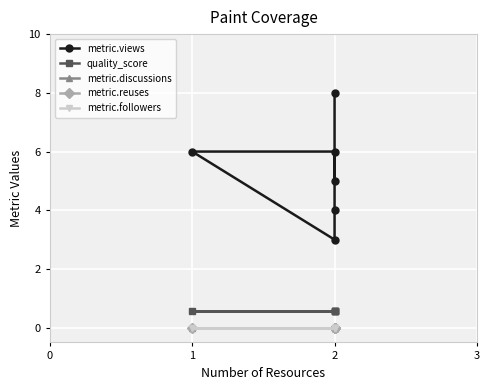

Which series changed the most between 1 and 3?

metric.views